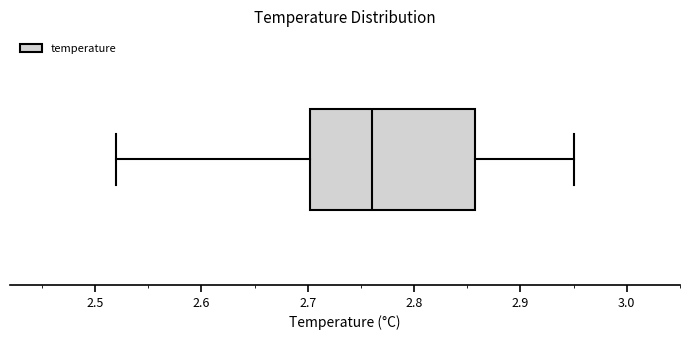

Where is the left edge of the box on the x-axis? The values are not printed on the chart, so give them approximately, as read against the axis.

2.70